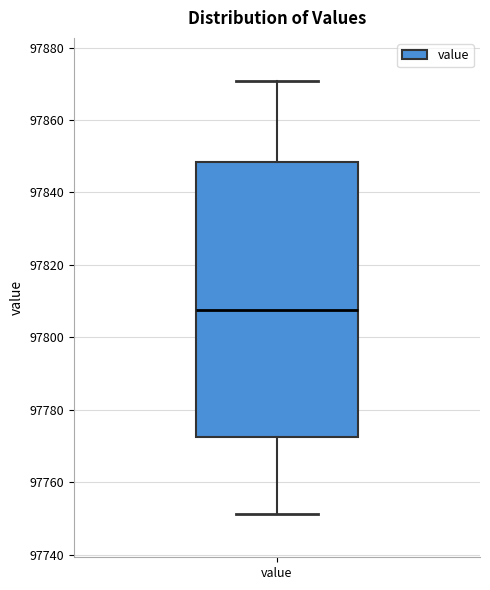

Where is the lower edge of the box for value on the y-axis? The values are not printed on the chart, so give them approximately, as read against the axis.

97772